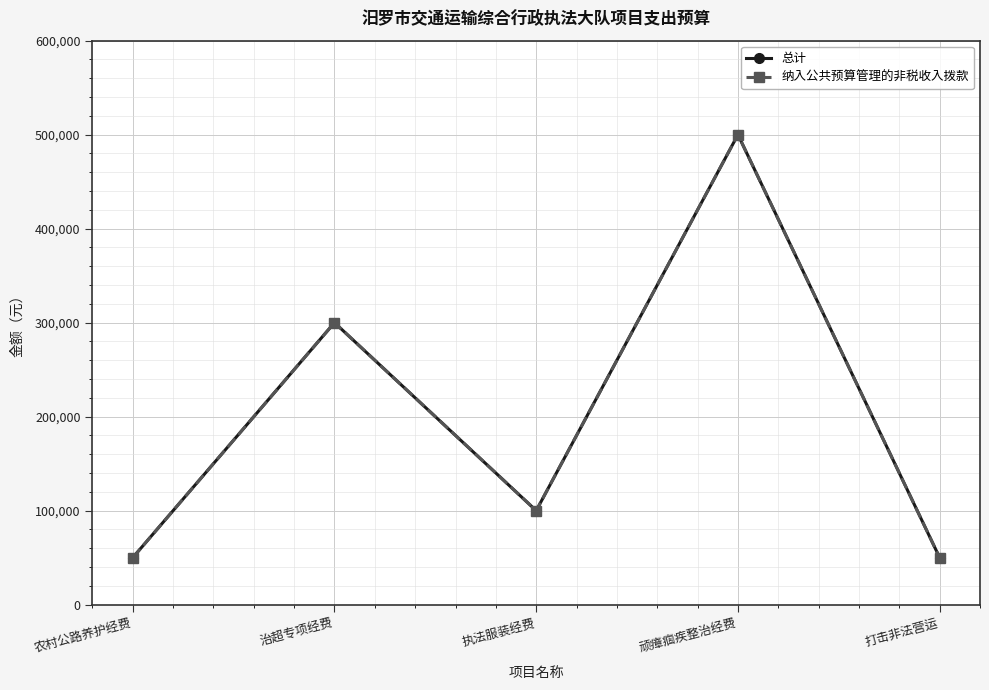

At which category is the sum across all series the highest?

顽瘴痼疾整治经费